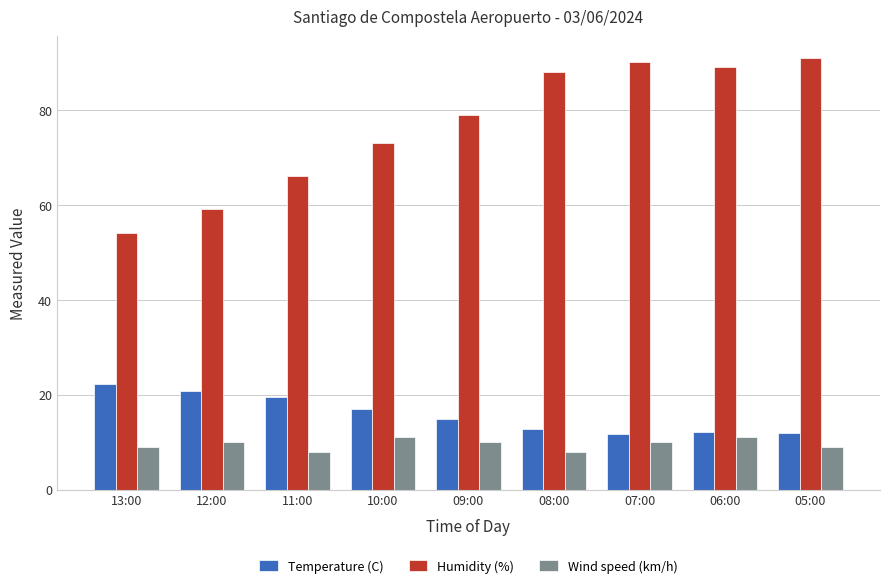

How many bars are there in each group?

3